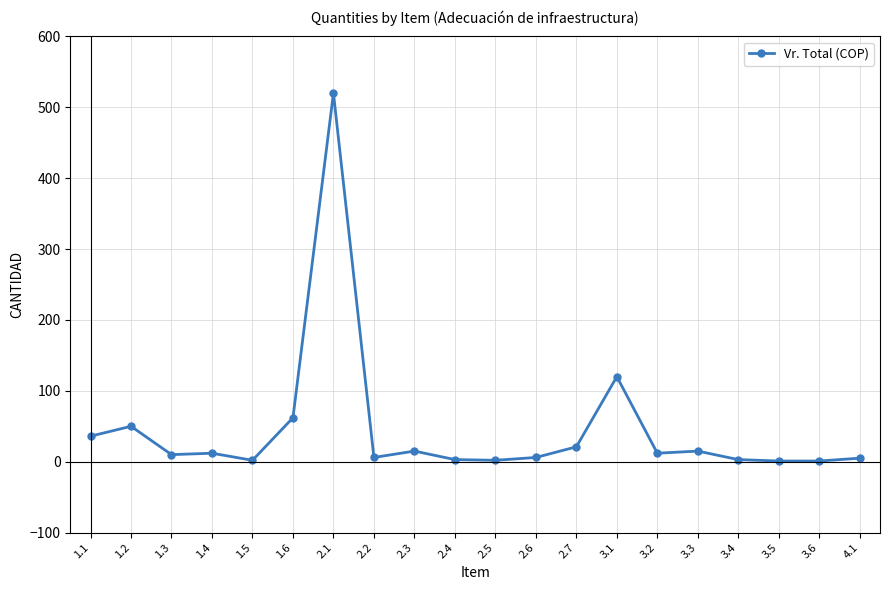

What is the difference between the second highest and second lowest values?

119